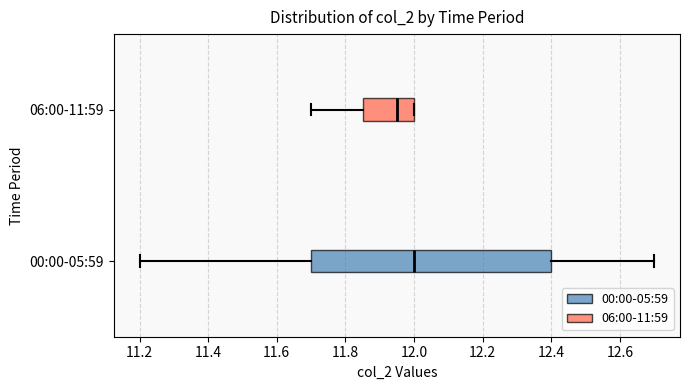

Which box has the furthest to the left median line?

06:00-11:59